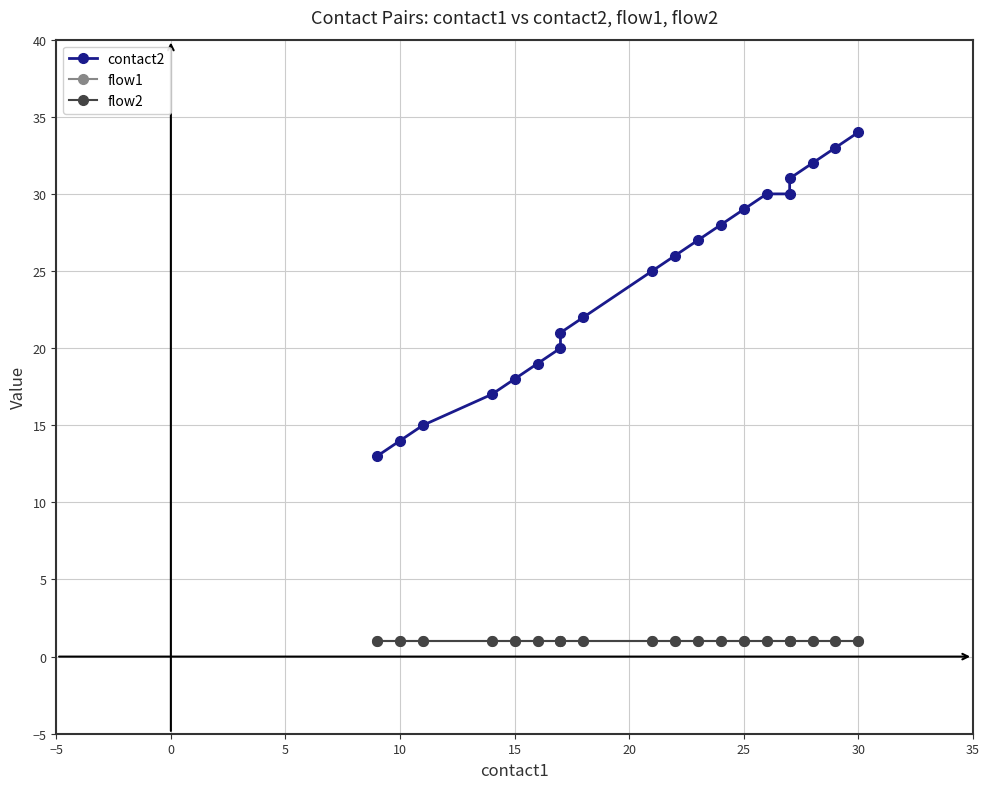

How many data points in contact2 are less than 26?

10